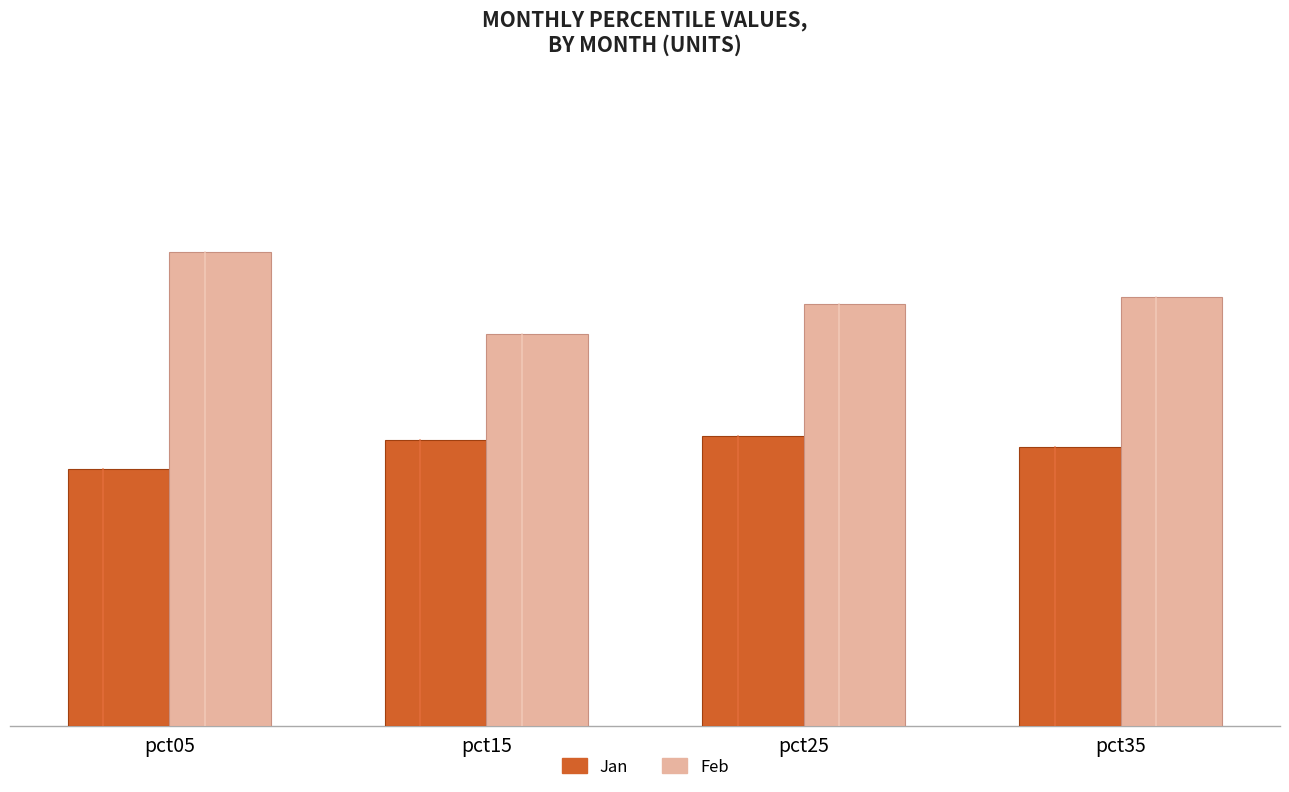

Reading right to left, what are all the values shown in this chart?

Jan: 0.9	0.9	0.9	0.8
Feb: 1.3	1.3	1.2	1.5